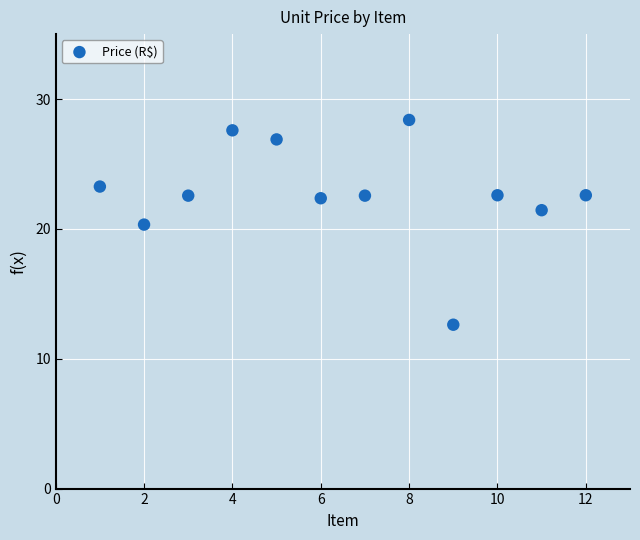

What is the range of Y values (max minus min)?

15.8